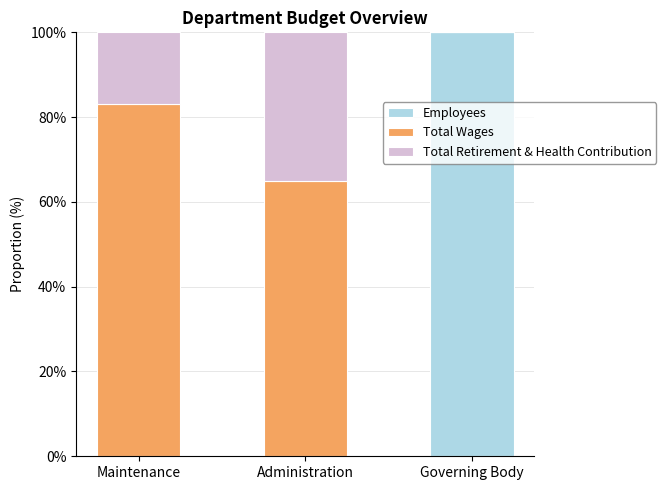

Is it true that Employees equals 100.0 at Governing Body?

True